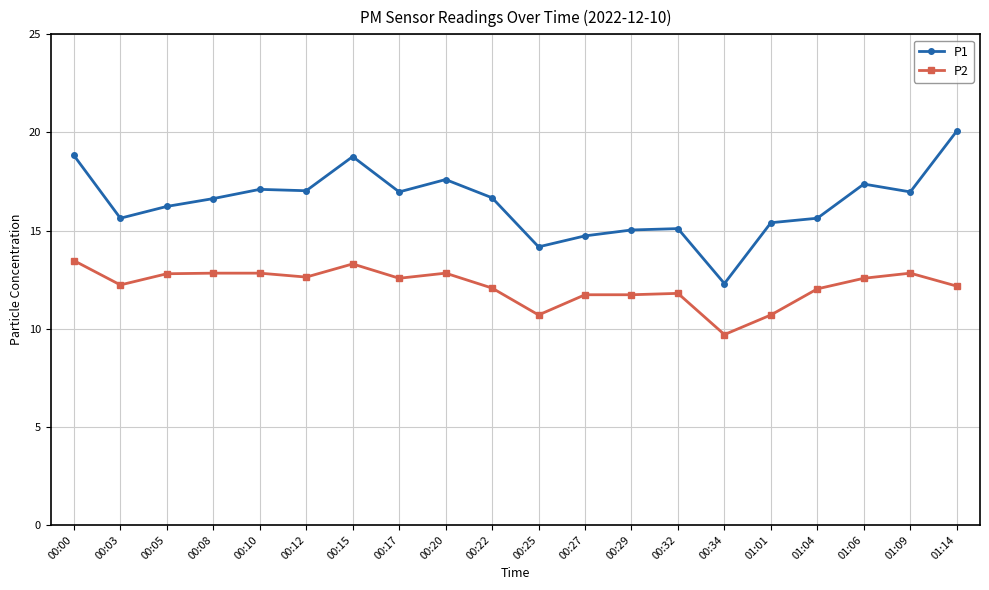

Which series changed the most between 00:27 and 01:09?

P1